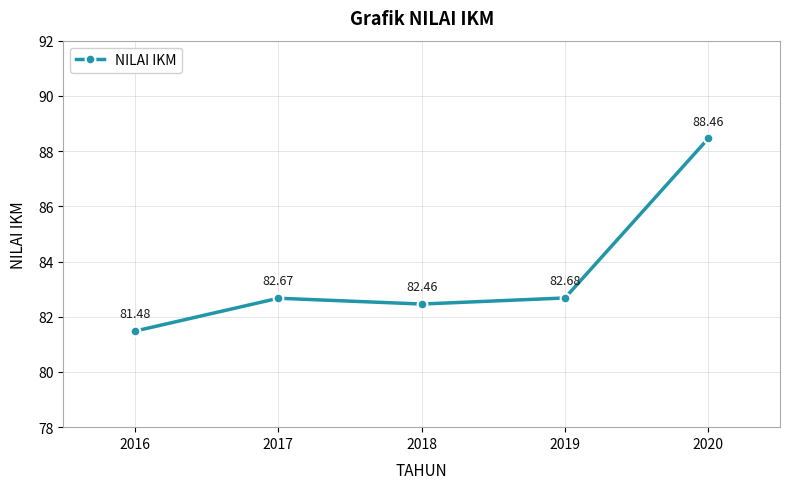

What is the minimum value shown in the chart?

81.5